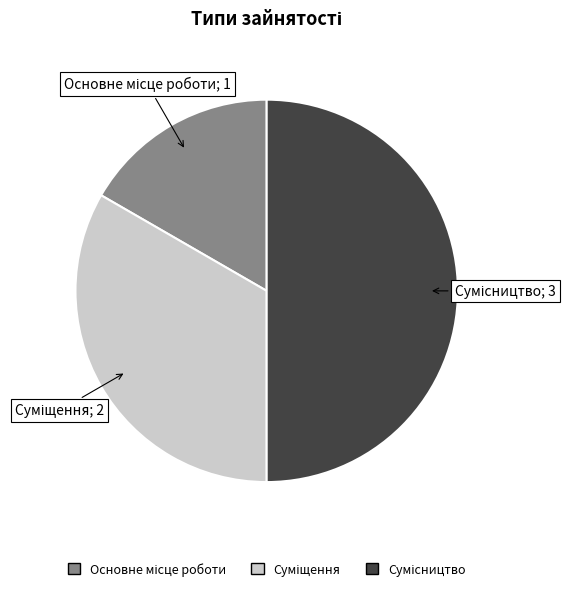

What percentage is NOT represented by Суміщення?

66.7%